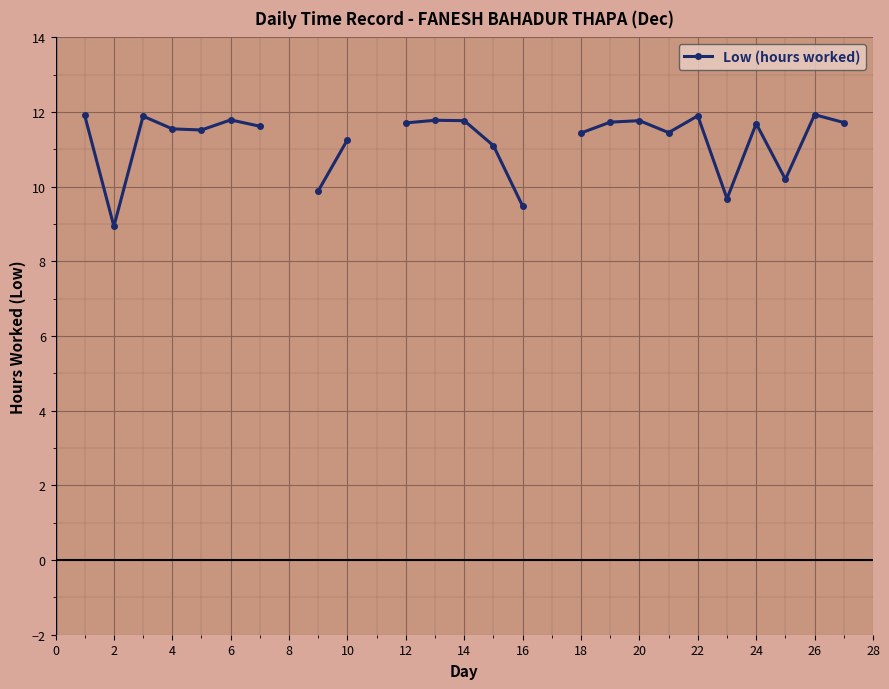

What is the minimum value shown in the chart?

8.9